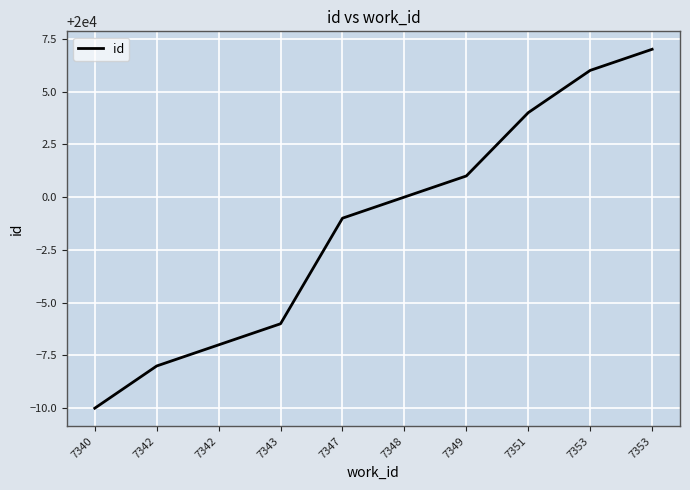

What is the approximate value at 7340, to the nearest 5?

19990